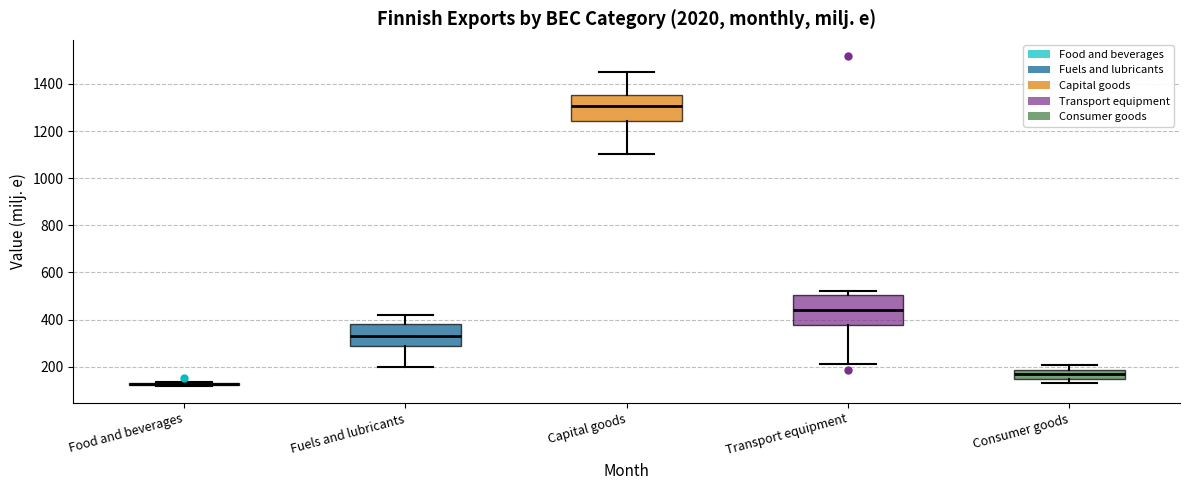

Reading left to right, read every box against the y-axis: the position of its median line, the range the box covers, and the ends of its whiskers. The values are not printed on the chart, so give them approximately, as read against the axis.

Food and beverages: box collapsed to a line at 120, whiskers 120 to 140
Fuels and lubricants: median 320, box 280 to 380, whiskers 200 to 420
Capital goods: median 1300, box 1240 to 1360, whiskers 1100 to 1440
Transport equipment: median 440, box 380 to 500, whiskers 220 to 520
Consumer goods: median 160, box 140 to 180, whiskers 140 (just below the box's lower edge) to 200